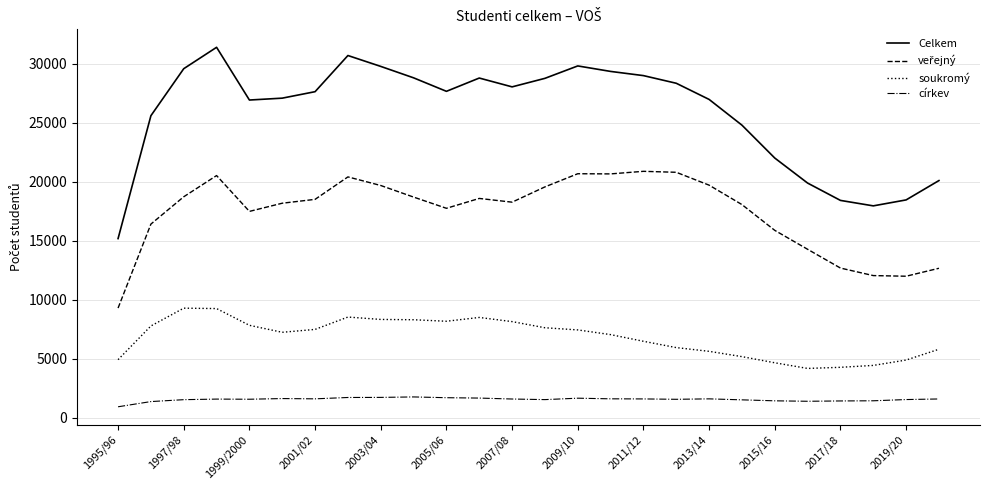

What is the maximum value shown in the chart?

31376